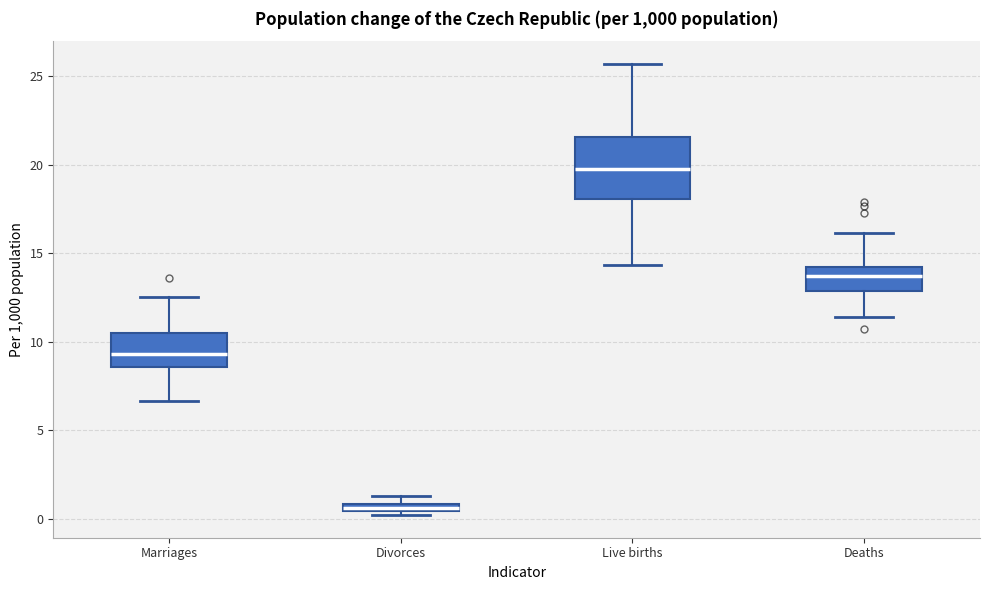

Which box is the tallest, from its lower edge to its upper edge?

Live births